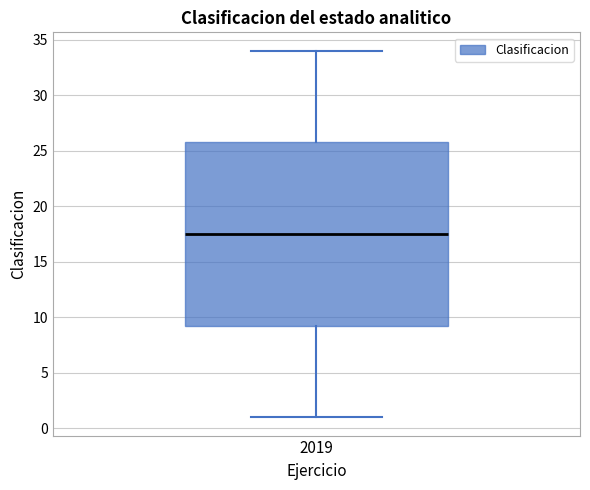

Transcribe this box plot: give where the median line is, the range the box spans, and where the two whiskers end, as read against the y-axis. The values are not printed on the chart, so give them approximately, as read against the axis.

median 17.5, box 9.5 to 26.0, whiskers 1.0 to 34.0